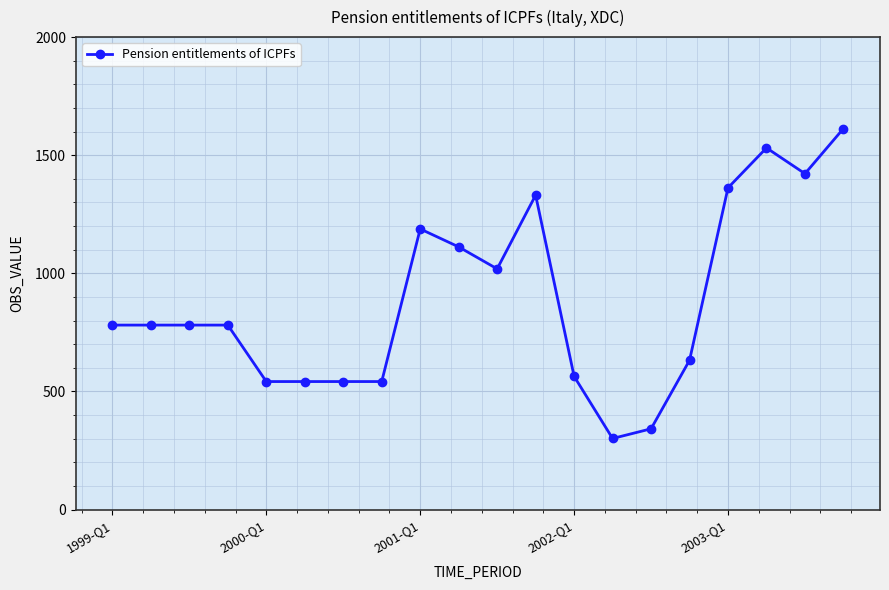

What is the difference between the maximum and minimum values?

1312